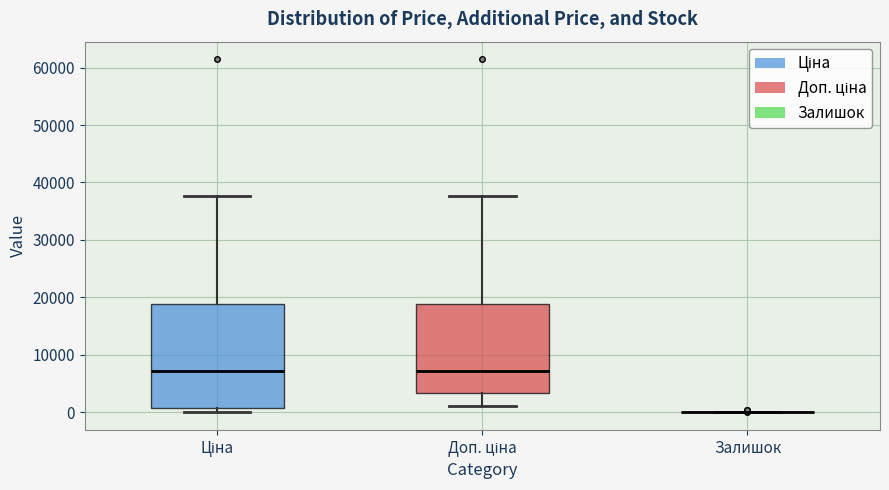

Where does the lower whisker of the box for Доп. ціна end on the y-axis? The values are not printed on the chart, so give them approximately, as read against the axis.

1000